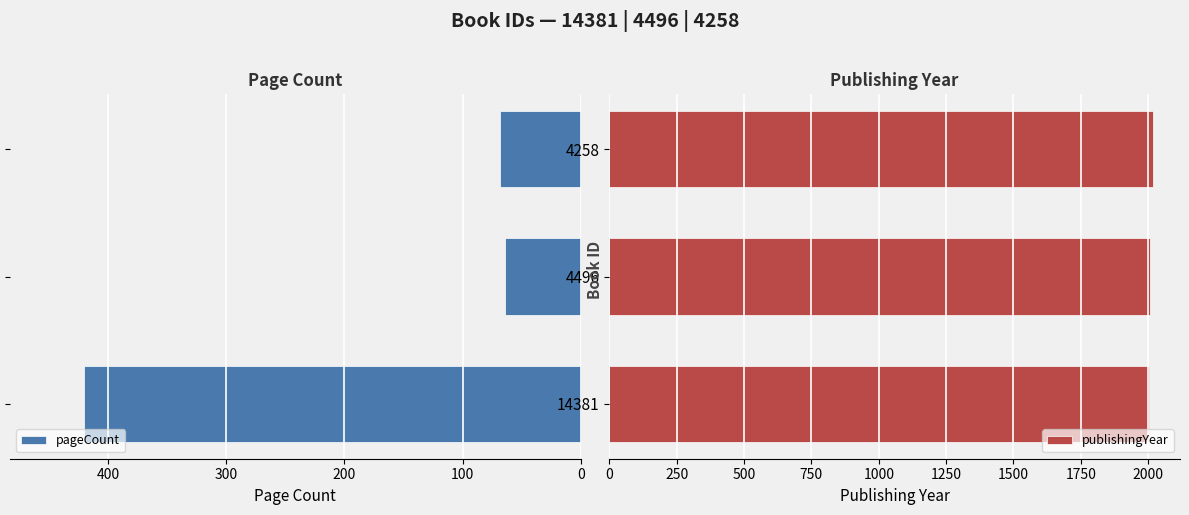

What is the average value of the publishingYear series?

2010